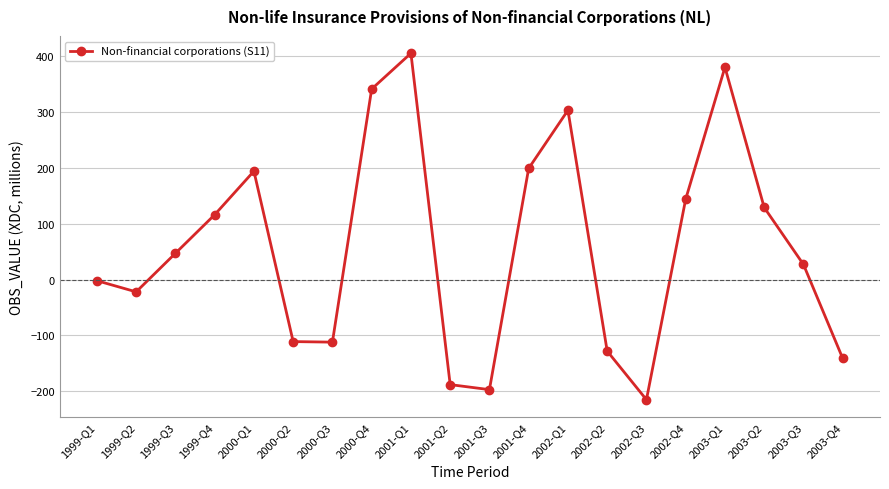

How many points are higher than both their immediate neighbors (excluding endpoints)?

4